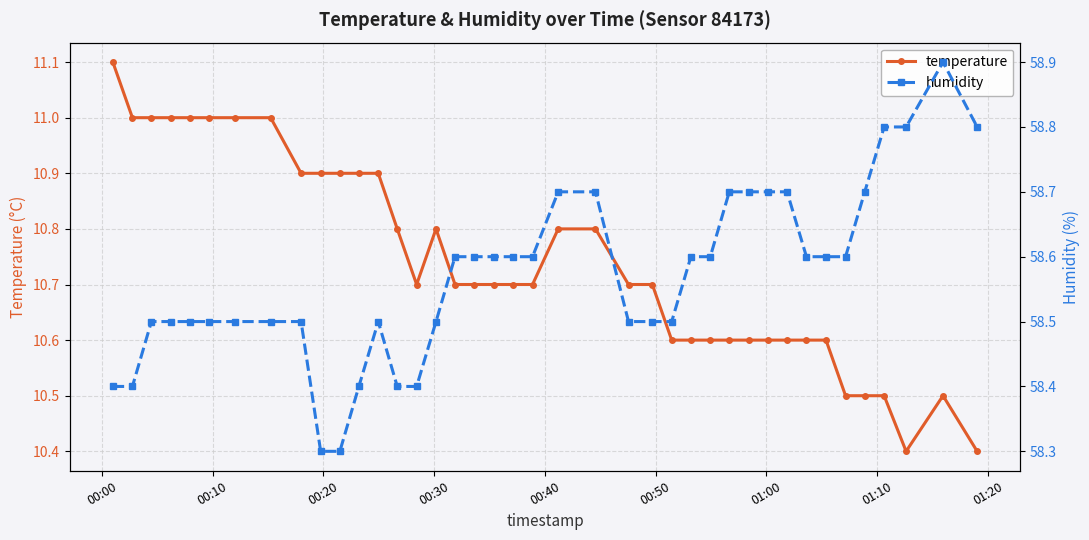

What is the value of the temperature point at the 38th from the left?

10.4